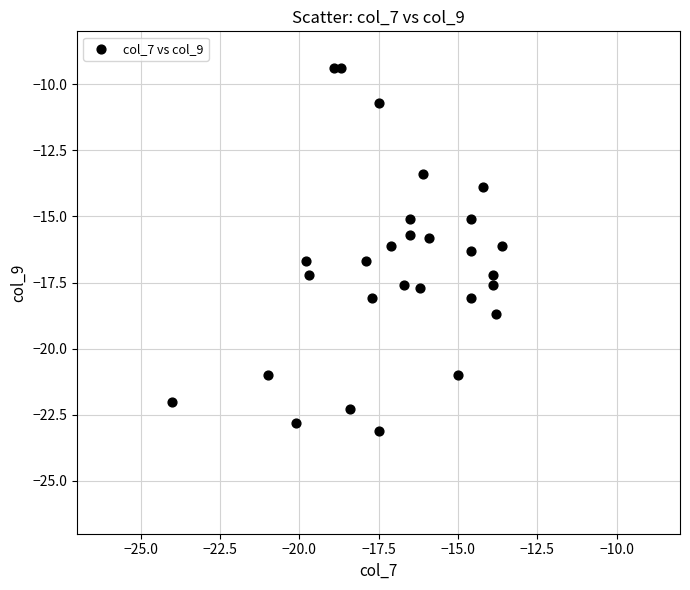

What is the range of X values (max minus min)?

10.4